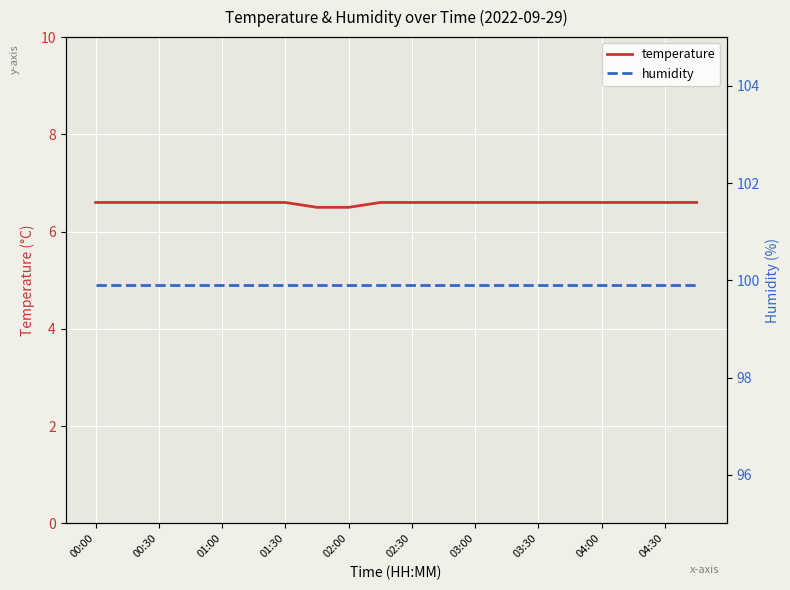

What is the highest value of the temperature series?

6.6